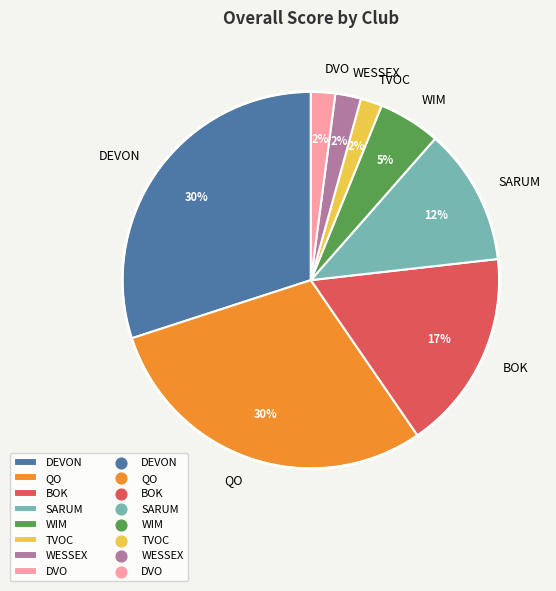

To the nearest percent, what percentage of the pie is DEVON?

30%